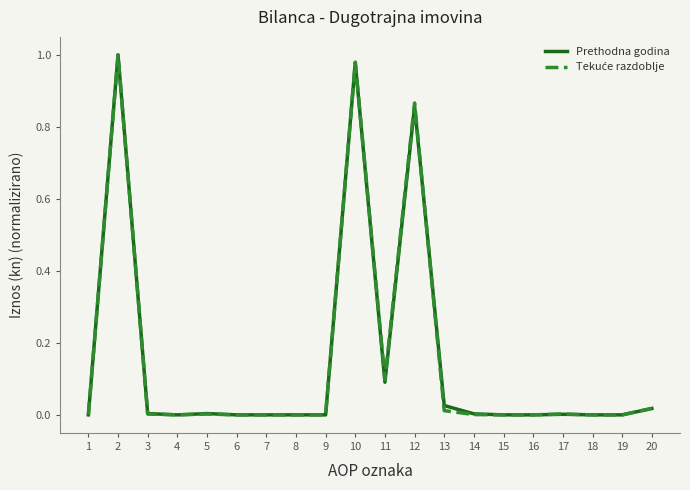

The value of Prethodna godina at 16 is 0.0. True or false?

True